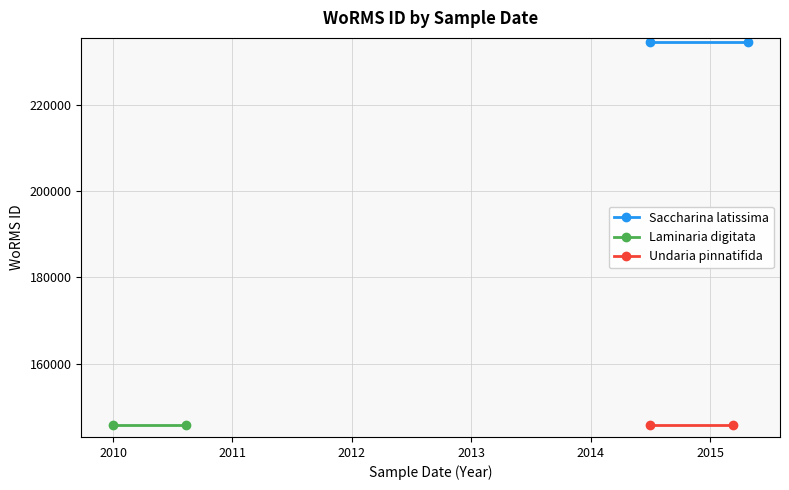

Which series has the largest total across all categories?

Saccharina latissima